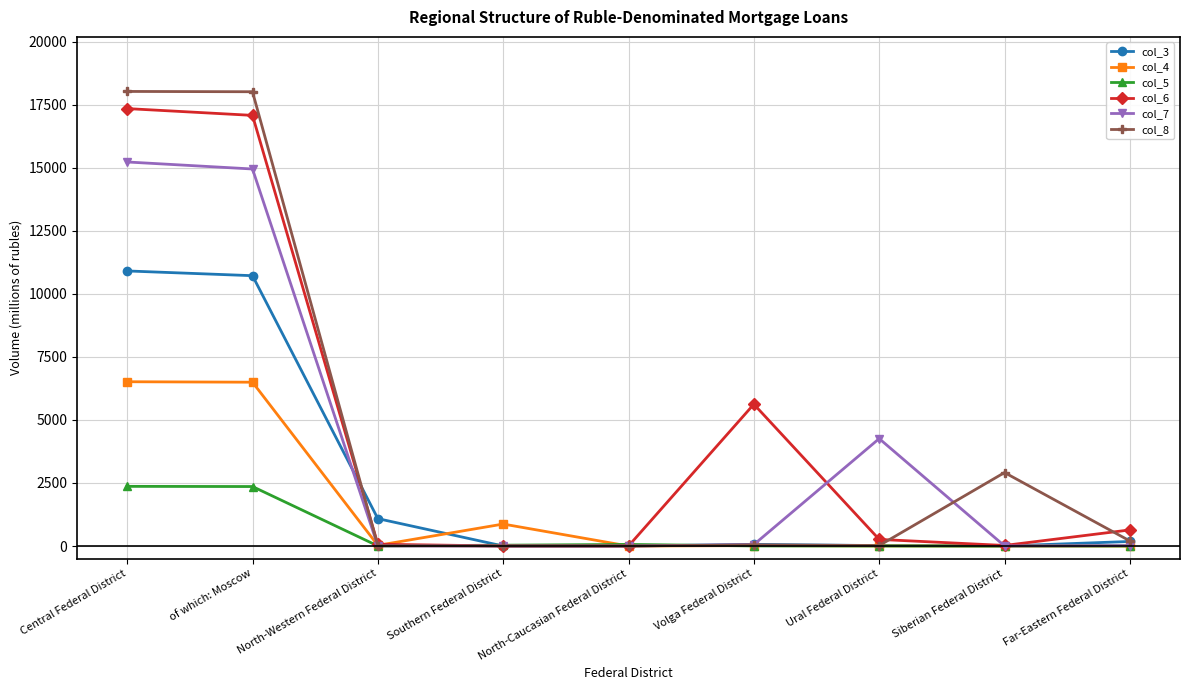

What is the difference between the col_8 values at Ural Federal District and North-Caucasian Federal District?

18